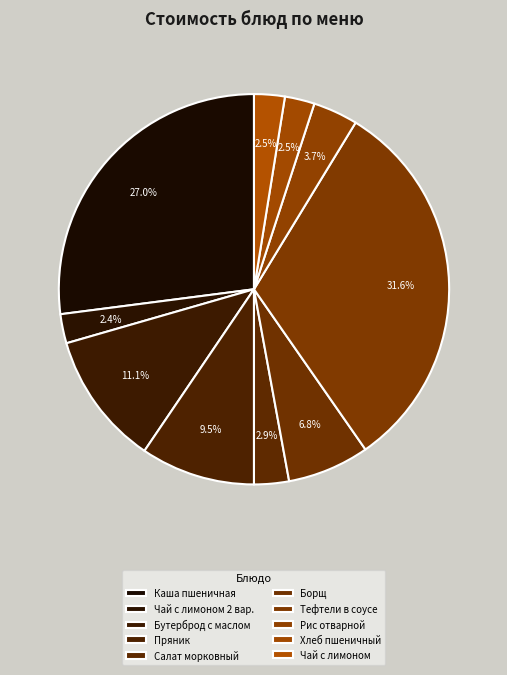

To the nearest percent, what is the average slice percentage?

10%